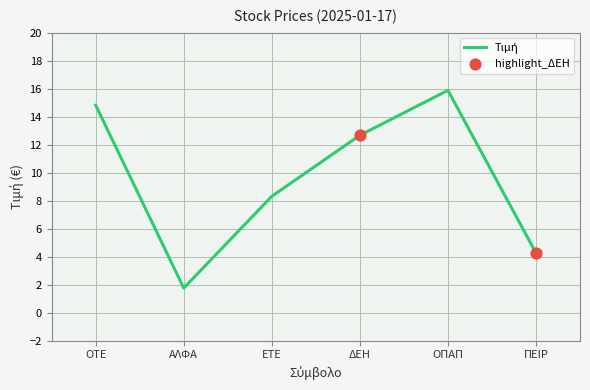

What is the change in value from ΟΤΕ to ΟΠΑΠ?

+1.1